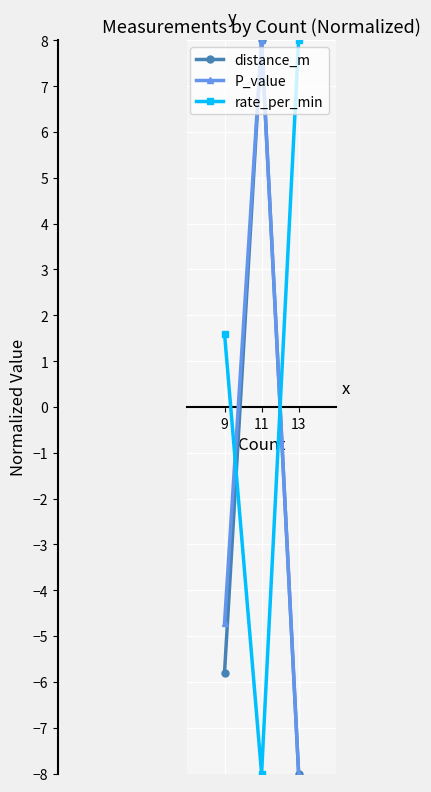

Is it true that P_value equals 5.3 at 11?

False